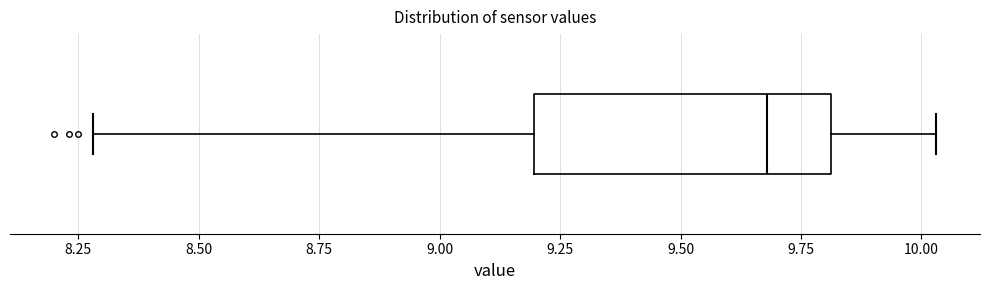

Read this box plot against the x-axis: the position of the median line, the range covered by the box, and the ends of both whiskers. The values are not printed on the chart, so give them approximately, as read against the axis.

median 9.70, box 9.20 to 9.80, whiskers 8.30 to 10.05